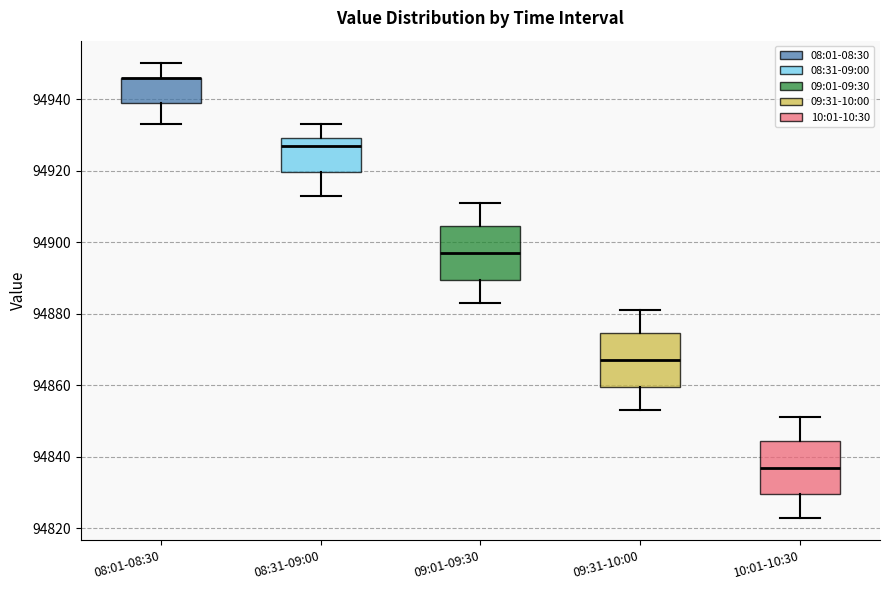

Reading left to right, transcribe this box plot: for each box, give where its median line is, the range the box spans, and where its two whiskers end, as read against the y-axis. The values are not printed on the chart, so give them approximately, as read against the axis.

08:01-08:30: median 94946 (drawn on the box's upper edge), box 94940 to 94946, whiskers 94934 to 94950
08:31-09:00: median 94928, box 94920 to 94930, whiskers 94914 to 94934
09:01-09:30: median 94898, box 94890 to 94904, whiskers 94884 to 94912
09:31-10:00: median 94868, box 94860 to 94874, whiskers 94854 to 94882
10:01-10:30: median 94838, box 94830 to 94844, whiskers 94824 to 94852